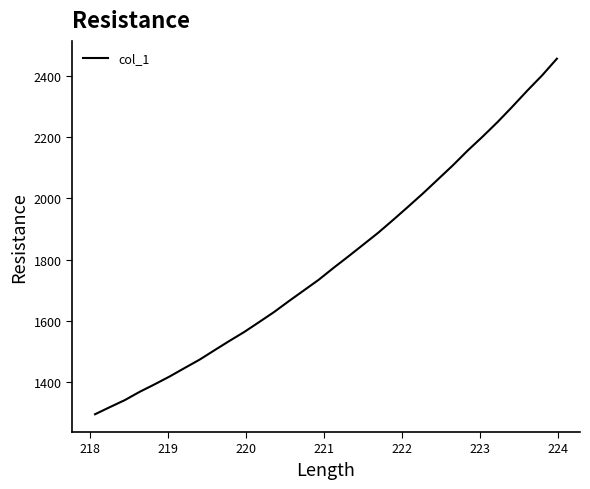

How many series are shown in this chart?

1